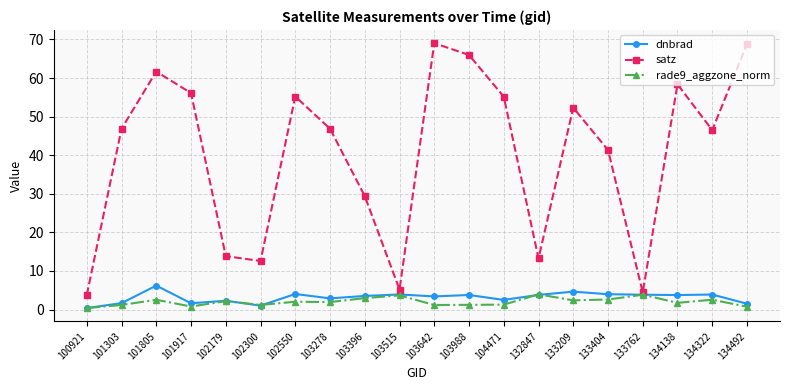

List the series in order of their peak value, lowest first.

rade9_aggzone_norm, dnbrad, satz